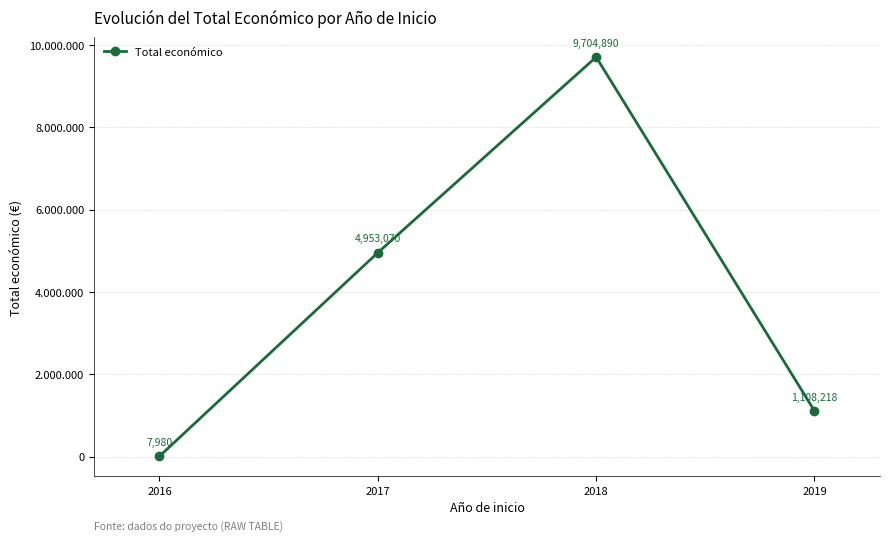

Is this an area chart (filled region under the line)?

No